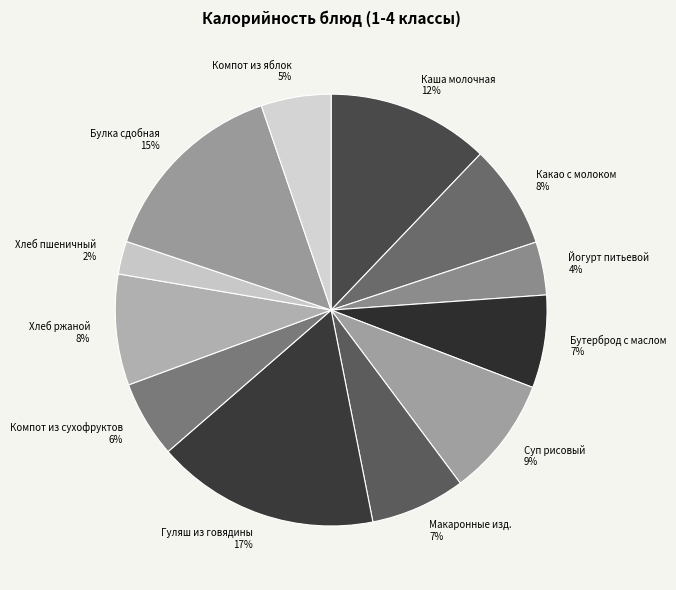

Count the number of slices in the pie.

12